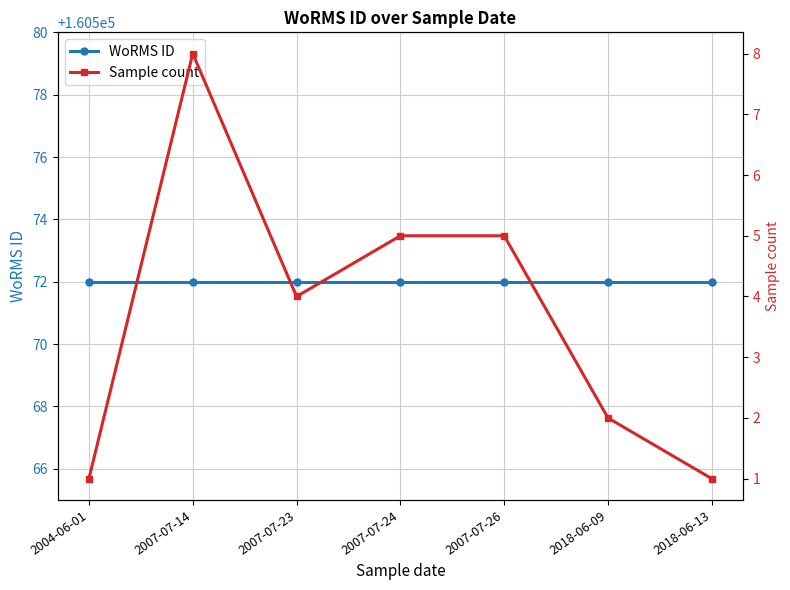

True or false: WoRMS ID and Sample count intersect in this chart.

False